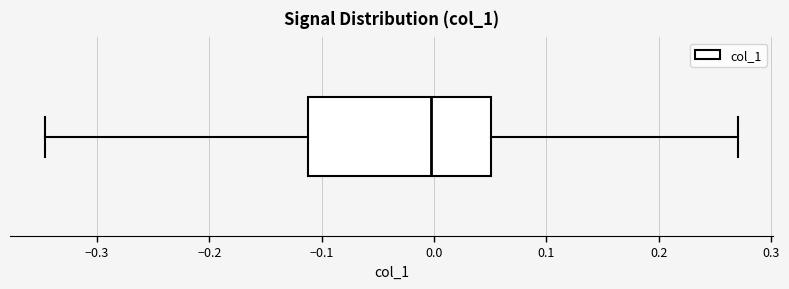

Read this box plot against the x-axis: the position of the median line, the range covered by the box, and the ends of both whiskers. The values are not printed on the chart, so give them approximately, as read against the axis.

median 0.00, box -0.11 to 0.05, whiskers -0.35 to 0.27